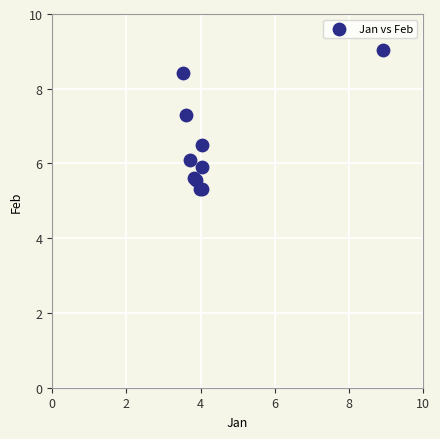

What Y value in the scatter plot is closest to 7?

7.3